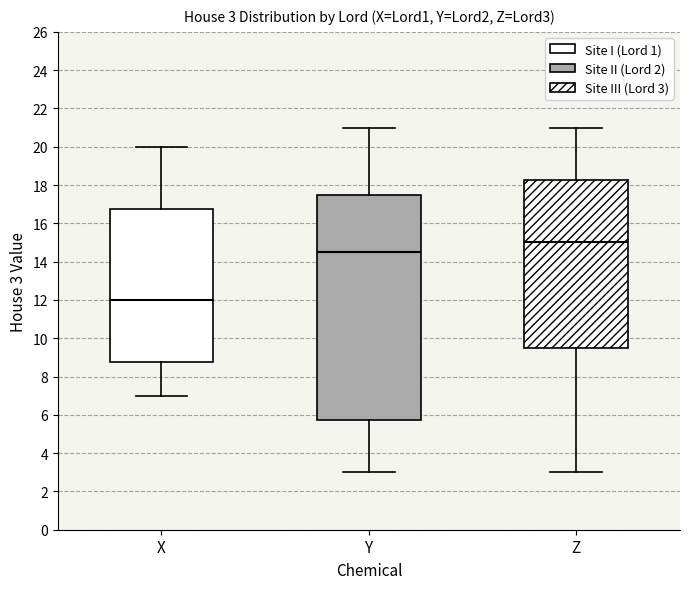

Comparing the boxes themselves (not the whiskers), which one is the tallest?

Y